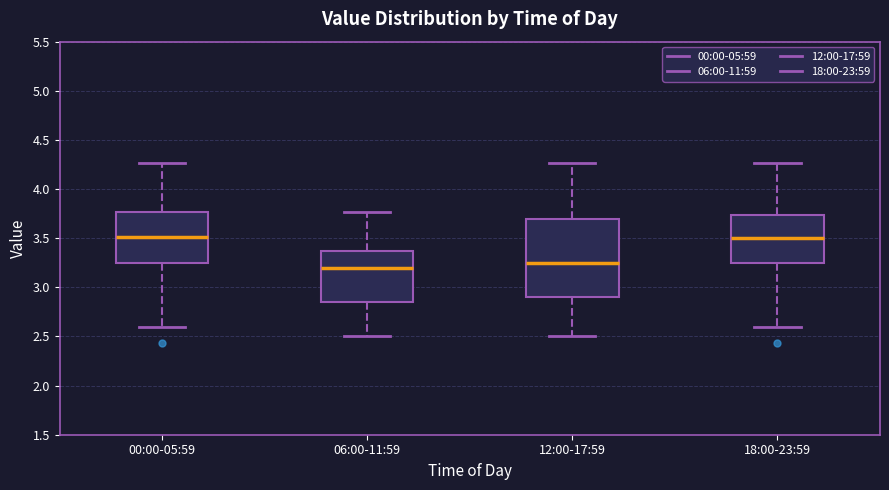

Reading left to right, read every box against the y-axis: the position of its median line, the range the box covers, and the ends of its whiskers. The values are not printed on the chart, so give them approximately, as read against the axis.

00:00-05:59: median 3.50, box 3.25 to 3.75, whiskers 2.60 to 4.25
06:00-11:59: median 3.20, box 2.85 to 3.35, whiskers 2.50 to 3.75
12:00-17:59: median 3.25, box 2.90 to 3.70, whiskers 2.50 to 4.25
18:00-23:59: median 3.50, box 3.25 to 3.75, whiskers 2.60 to 4.25